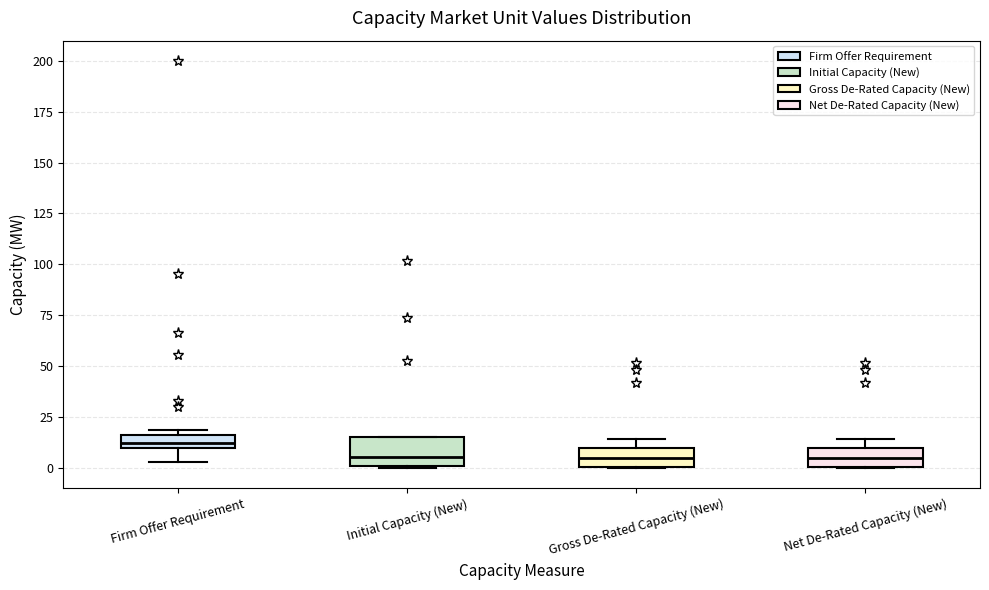

Where does the median line of the box for Gross De-Rated Capacity (New) sit on the y-axis? The values are not printed on the chart, so give them approximately, as read against the axis.

5